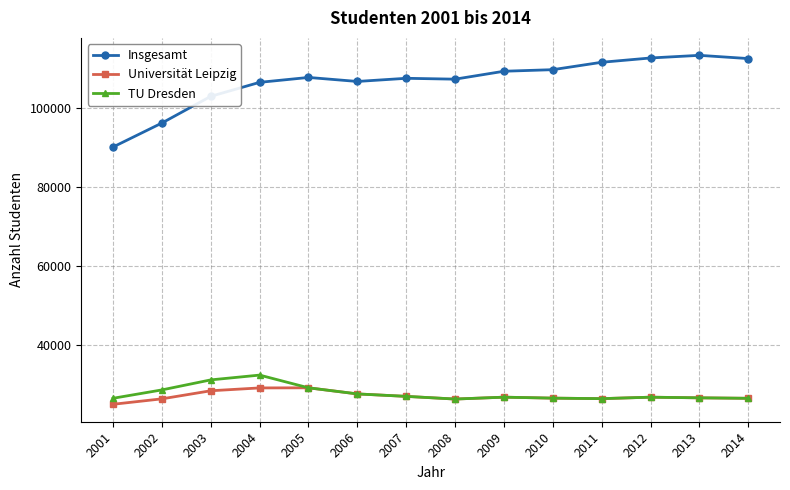

What is the total value across all series at 2010?

162821